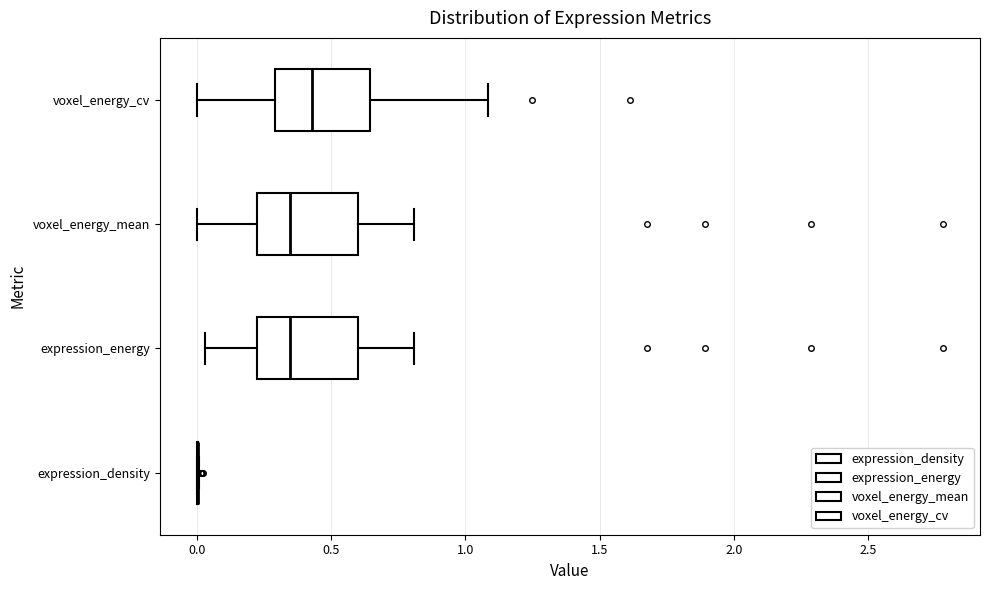

Reading bottom to top, transcribe this box plot: for each box, give where its median line is, the range the box spans, and where its two whiskers end, as read against the x-axis. The values are not printed on the chart, so give them approximately, as read against the axis.

expression_density: box collapsed to a line at 0.00, whiskers 0.00 to 0.00
expression_energy: median 0.35, box 0.20 to 0.60, whiskers 0.05 to 0.80
voxel_energy_mean: median 0.35, box 0.20 to 0.60, whiskers 0.00 to 0.80
voxel_energy_cv: median 0.45, box 0.30 to 0.65, whiskers 0.00 to 1.10